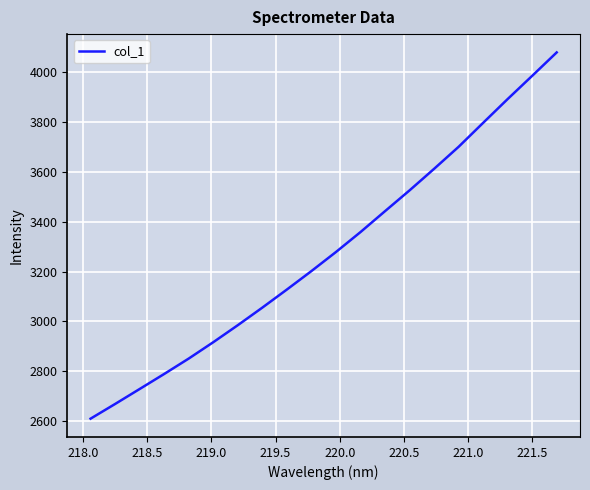

What is the greatest value displayed?

4078.0